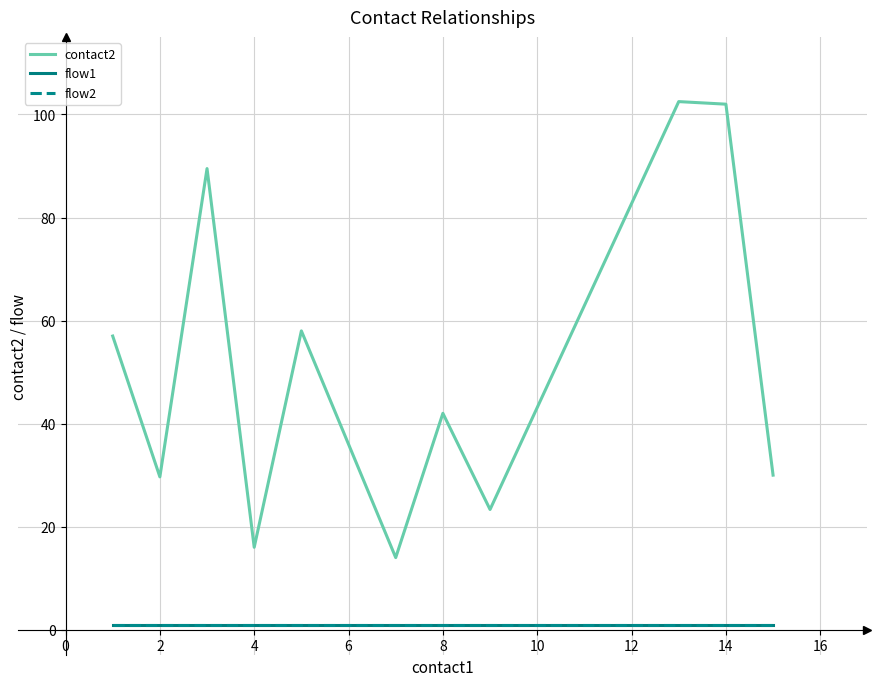

Reading right to left, list all the values displayed in this chart.

contact2: 30.0	102.0	102.5	23.3	42.0	14.0	58.0	16.0	89.5	29.7	57.0
flow1: 1.0	1.0	1.0	1.0	1.0	1.0	1.0	1.0	1.0	1.0	1.0
flow2: 1.0	1.0	1.0	1.0	1.0	1.0	1.0	1.0	1.0	1.0	1.0